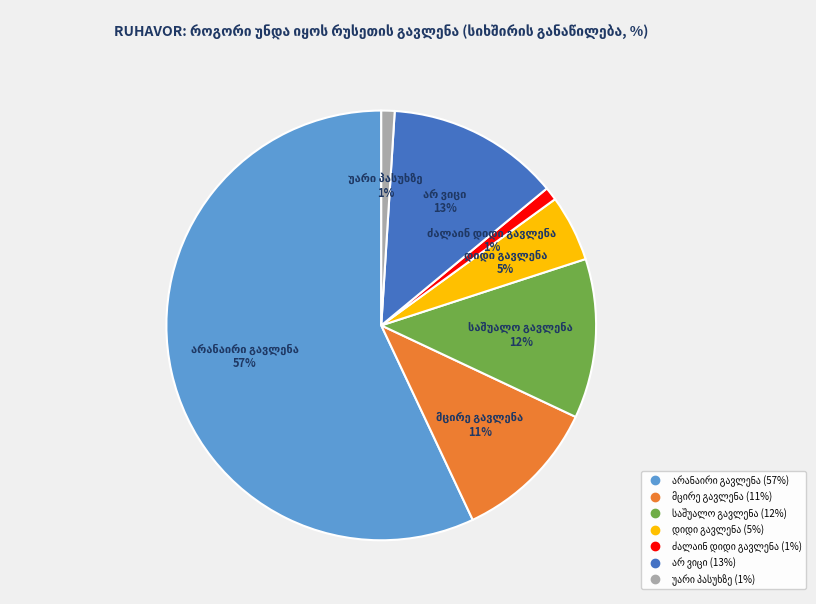

Is there any slice that represents more than half of the pie?

Yes